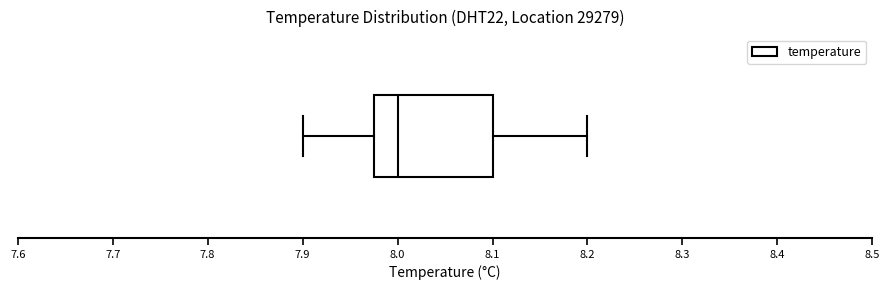

Where does the left whisker of the box end on the x-axis? The values are not printed on the chart, so give them approximately, as read against the axis.

7.90